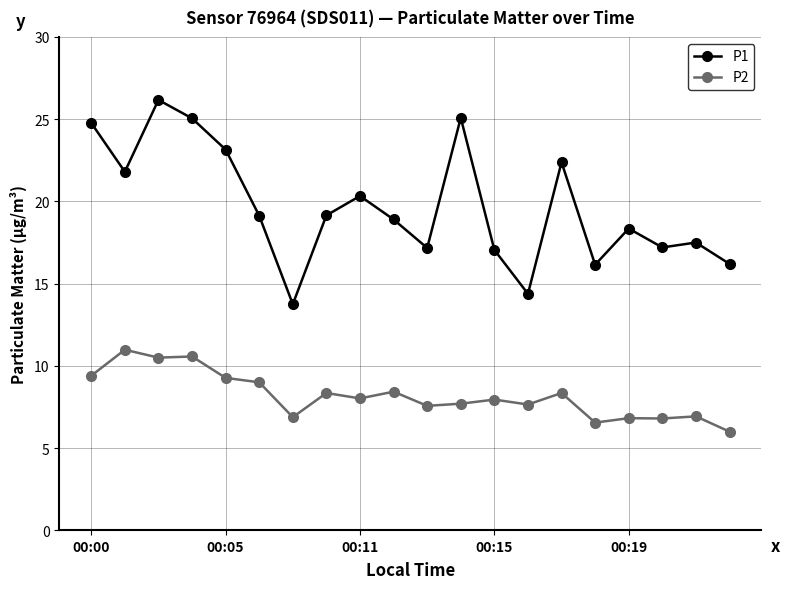

In P1, how many points are higher than both neighbors (excluding endpoints)?

6